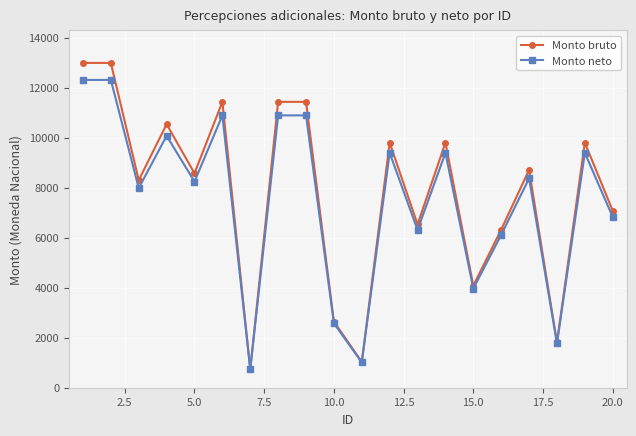

Which series has the largest range (max minus min)?

Monto bruto